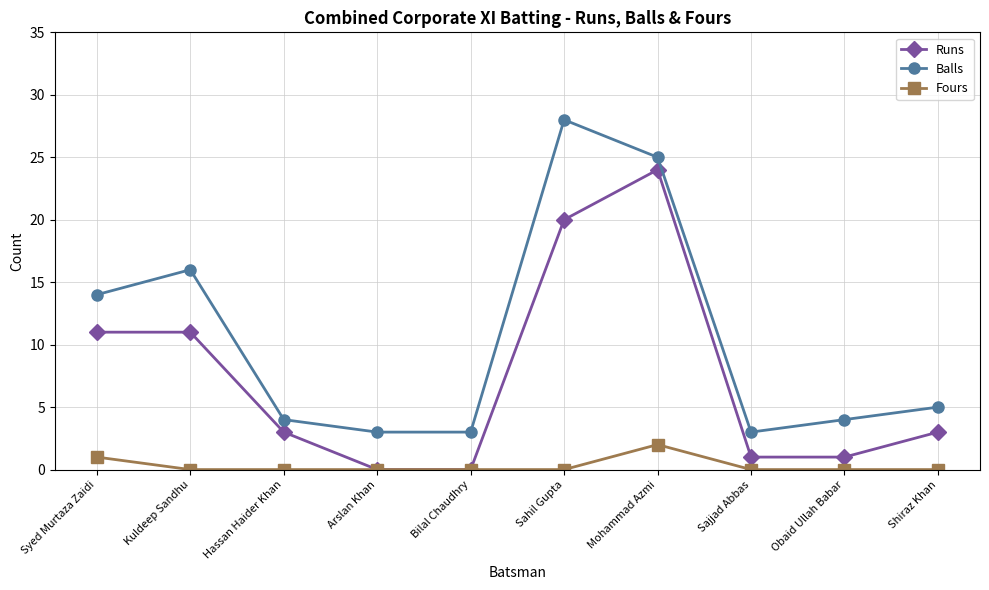

How many categories are shown in the chart?

10